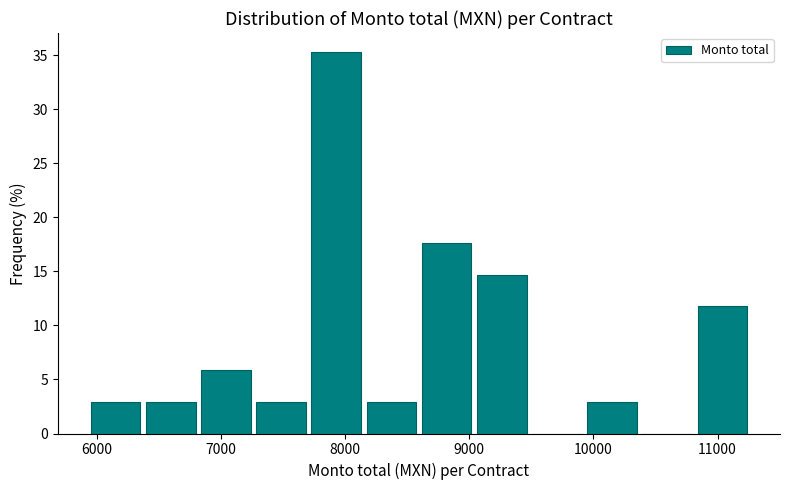

Reading left to right, transcribe this chart: for each bar, give the range it covers on the x-axis and its height. Neither the bar edges nor the heights are printed on the chart, so give them approximately, as read against the axes.

6000 to 6400: 3.0
6400 to 6800: 3.0
6800 to 7300: 6.0
7300 to 7700: 3.0
7700 to 8200: 35.5
8200 to 8600: 3.0
8600 to 9100: 17.5
9100 to 9500: 14.5
9500 to 10000: 0
10000 to 10400: 3.0
10400 to 10800: 0
10800 to 11300: 12.0